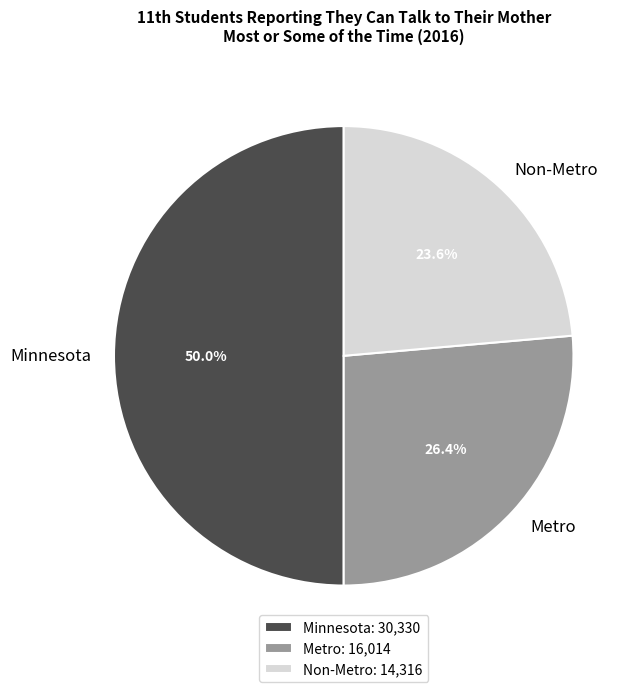

How many segments does this pie chart have?

3